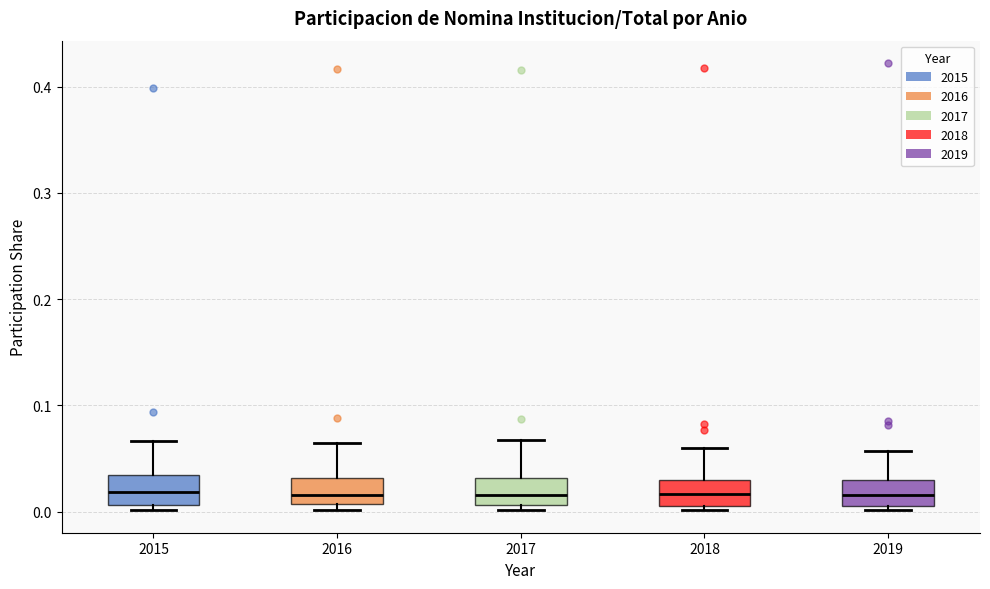

Reading left to right, transcribe this box plot: for each box, give where its median line is, the range the box spans, and where its two whiskers end, as read against the y-axis. The values are not printed on the chart, so give them approximately, as read against the axis.

2015: median 0.02, box 0.01 to 0.03, whiskers 0.00 to 0.07
2016: median 0.02, box 0.01 to 0.03, whiskers 0.00 to 0.06
2017: median 0.02, box 0.01 to 0.03, whiskers 0.00 to 0.07
2018: median 0.02, box 0.01 to 0.03, whiskers 0.00 to 0.06
2019: median 0.02, box 0.01 to 0.03, whiskers 0.00 to 0.06